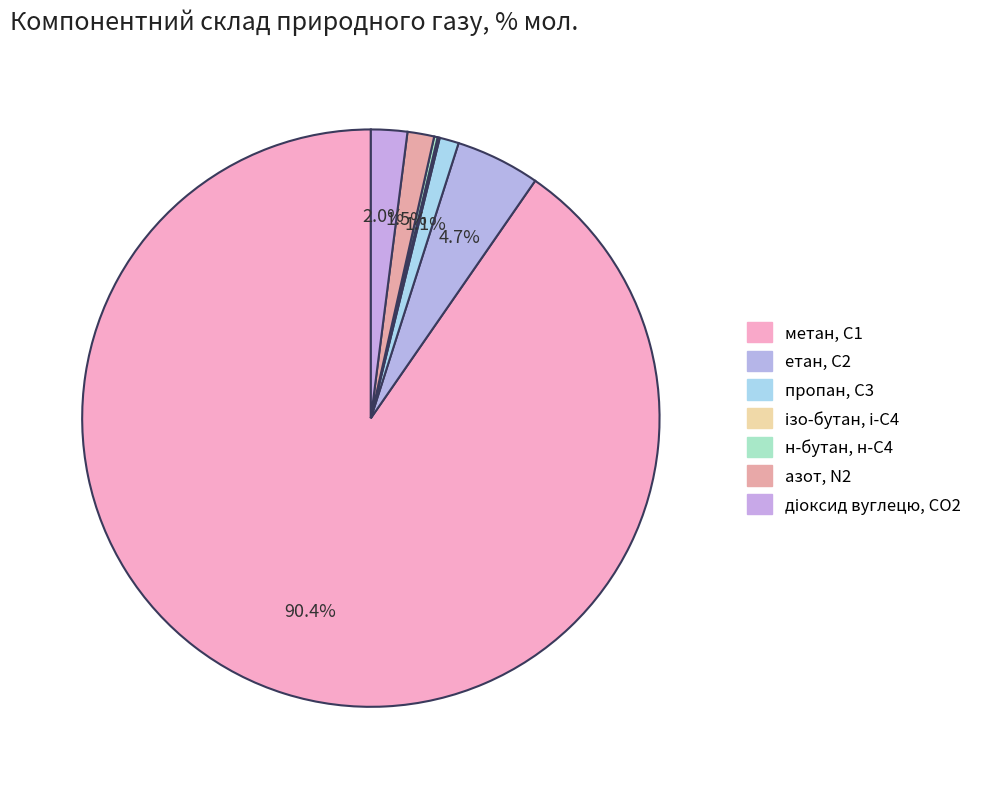

Does any single category account for the majority?

Yes